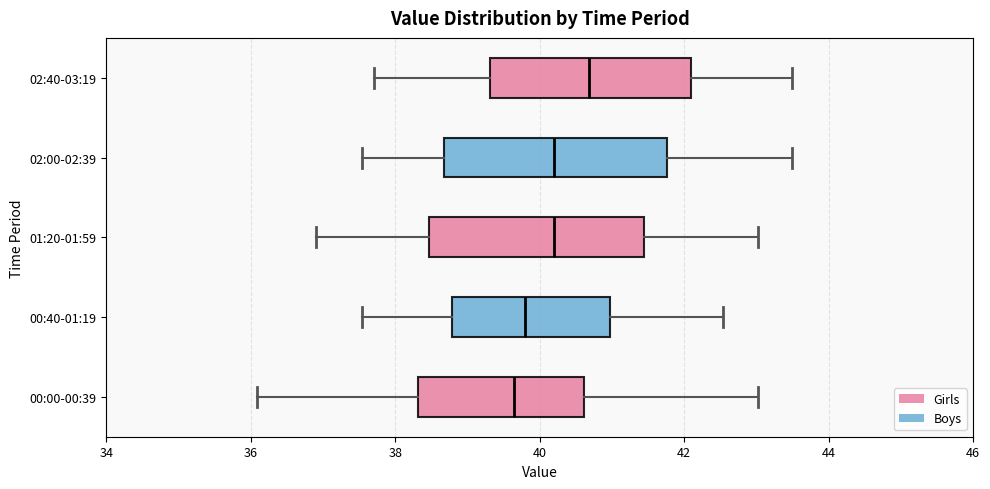

Reading bottom to top, read every box against the x-axis: the position of its median line, the range the box covers, and the ends of its whiskers. The values are not printed on the chart, so give them approximately, as read against the axis.

00:00-00:39: median 39.6, box 38.4 to 40.6, whiskers 36.0 to 43.0
00:40-01:19: median 39.8, box 38.8 to 41.0, whiskers 37.6 to 42.6
01:20-01:59: median 40.2, box 38.4 to 41.4, whiskers 37.0 to 43.0
02:00-02:39: median 40.2, box 38.6 to 41.8, whiskers 37.6 to 43.6
02:40-03:19: median 40.6, box 39.4 to 42.2, whiskers 37.8 to 43.6